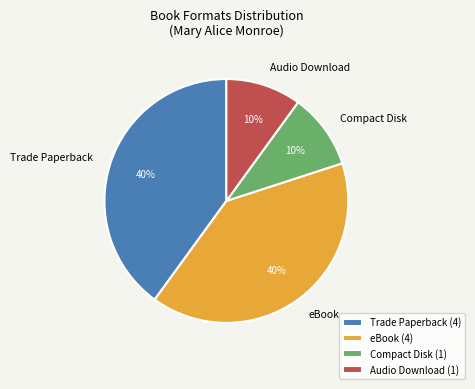

Is it true that Compact Disk is 23% of the pie?

False